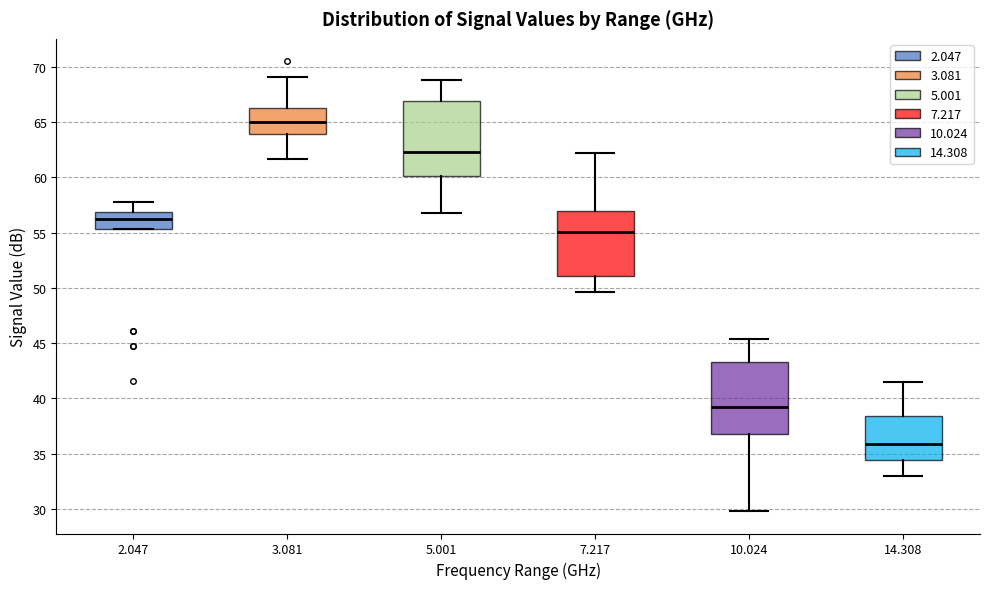

Reading left to right, read every box against the y-axis: the position of its median line, the range the box covers, and the ends of its whiskers. The values are not printed on the chart, so give them approximately, as read against the axis.

2.047: median 56.0, box 55.5 to 57.0, whiskers 55.5 to 58.0
3.081: median 65.0, box 64.0 to 66.5, whiskers 61.5 to 69.0
5.001: median 62.5, box 60.0 to 67.0, whiskers 57.0 to 69.0
7.217: median 55.0, box 51.0 to 57.0, whiskers 49.5 to 62.0
10.024: median 39.0, box 37.0 to 43.5, whiskers 30.0 to 45.5
14.308: median 36.0, box 34.5 to 38.5, whiskers 33.0 to 41.5